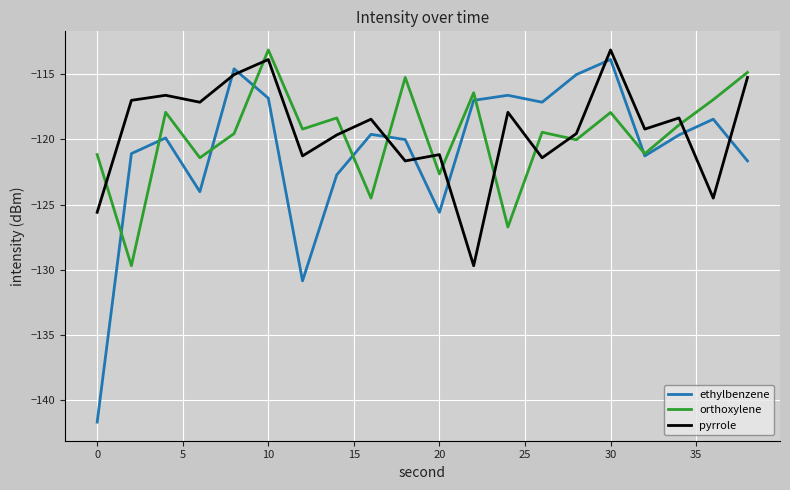

What is the maximum value for pyrrole?

-113.1